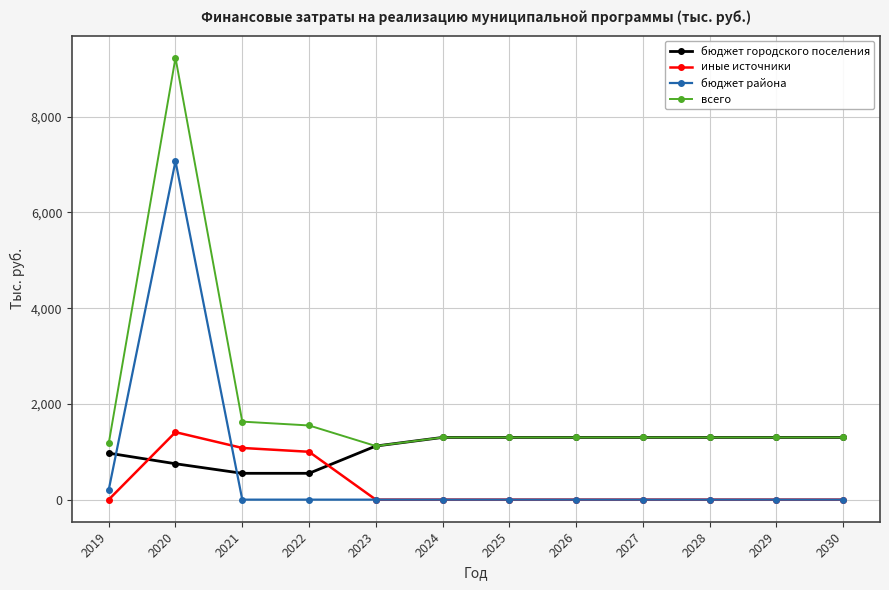

Does the chart display data point markers on the line(s)?

Yes